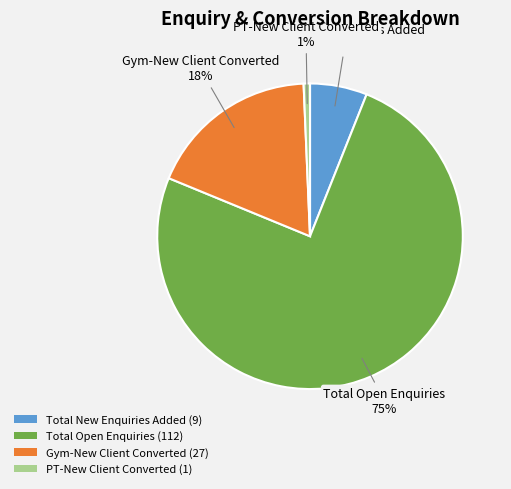

Which category has the biggest portion of the pie?

Total Open Enquiries